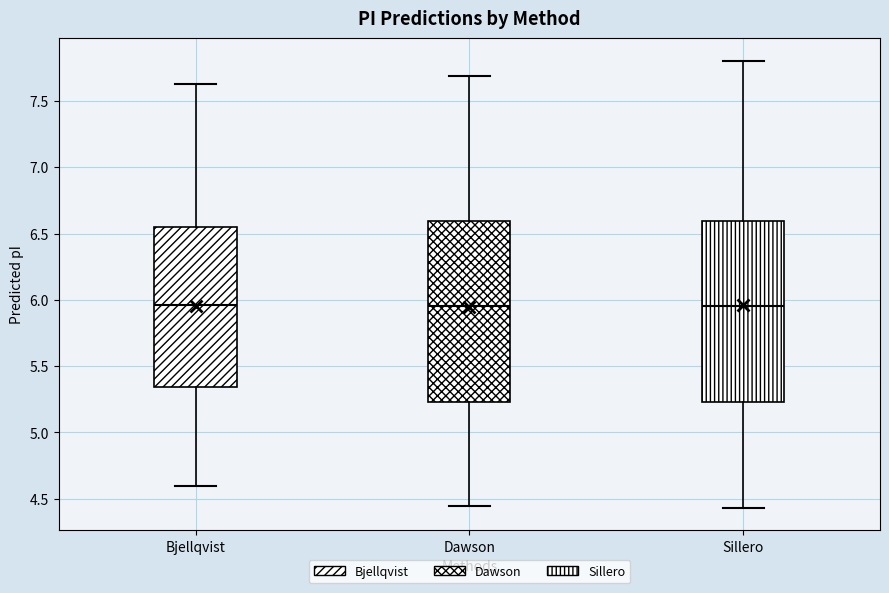

Where does the lower whisker of the box for Dawson end on the y-axis? The values are not printed on the chart, so give them approximately, as read against the axis.

4.45